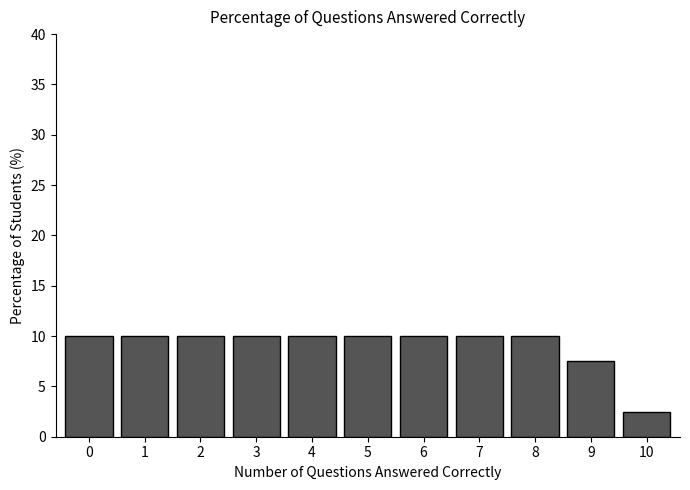

Reading left to right, list all the values displayed in this chart.

0=10.0	1=10.0	2=10.0	3=10.0	4=10.0	5=10.0	6=10.0	7=10.0	8=10.0	9=7.5	10=2.5